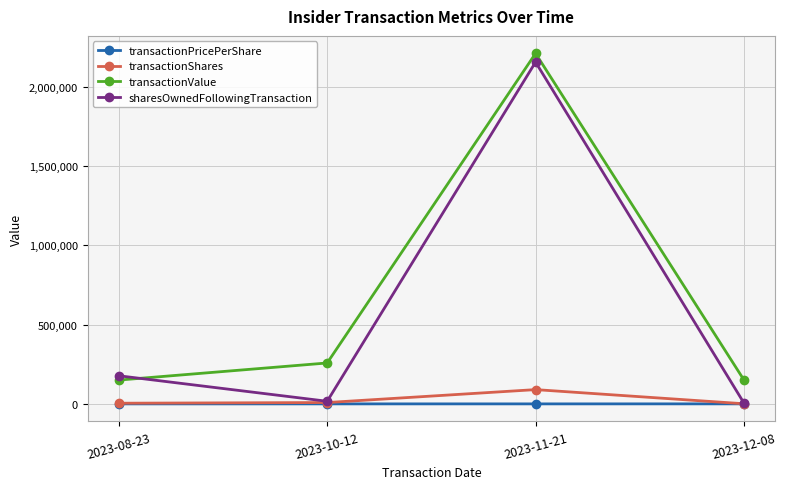

At which category is the sum across all series the highest?

2023-11-21